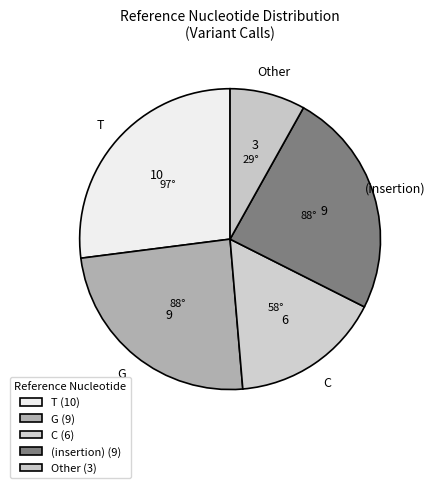

How many slices are in this pie chart?

5